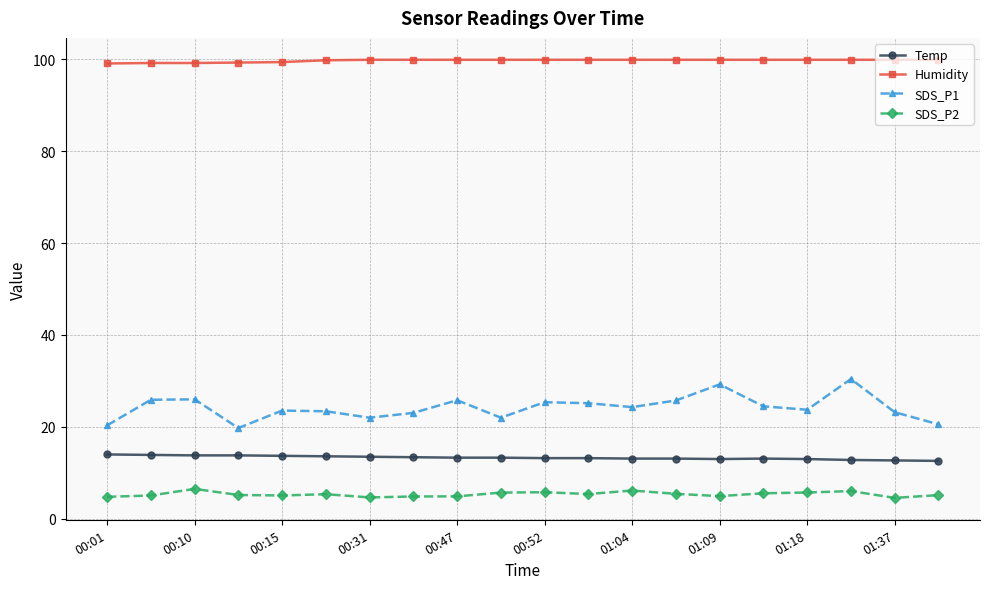

What is the value of the Temp point at the 1st from the left?

14.0